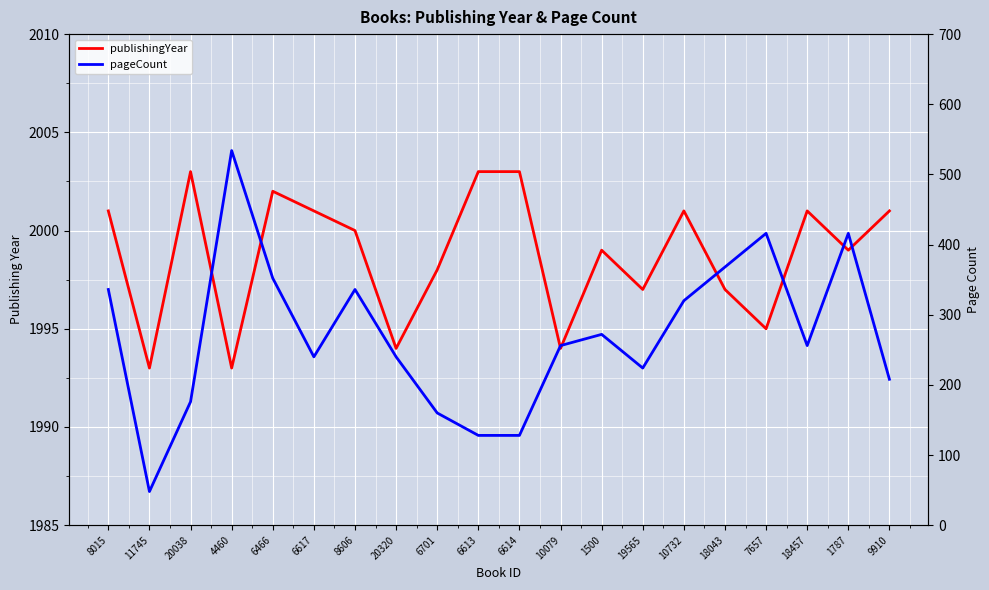

Reading right to left, extract all data points from this chart.

publishingYear: 9910=2001	1787=1999	18457=2001	7657=1995	18043=1997	10732=2001	19565=1997	1500=1999	10079=1994	6614=2003	6613=2003	6701=1998	20320=1994	8606=2000	6617=2001	6466=2002	4460=1993	20038=2003	11745=1993	8015=2001
pageCount: 9910=208	1787=416	18457=256	7657=416	18043=368	10732=320	19565=224	1500=272	10079=256	6614=128	6613=128	6701=160	20320=240	8606=336	6617=240	6466=352	4460=534	20038=176	11745=48	8015=336